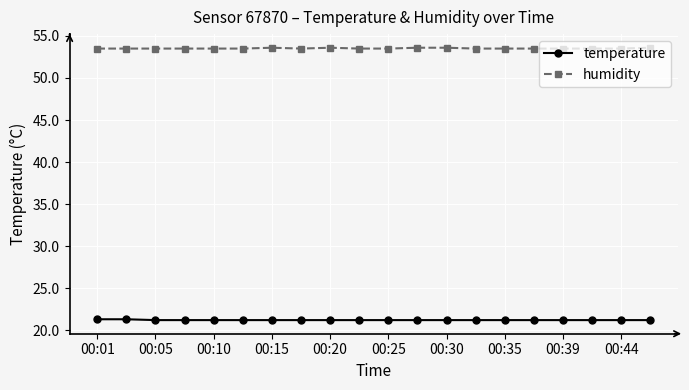

How many humidity values are between 53 and 54?

20